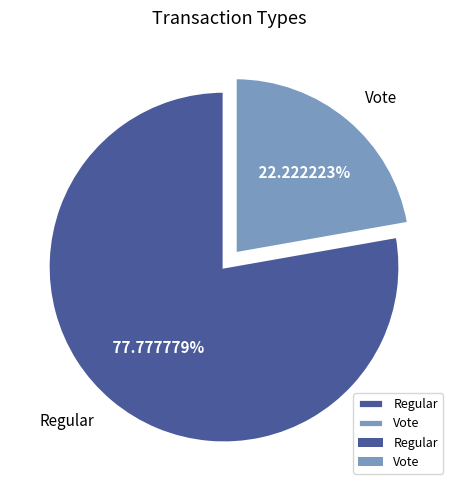

To the nearest percent, what is the difference between the largest and smallest slice percentages?

56%